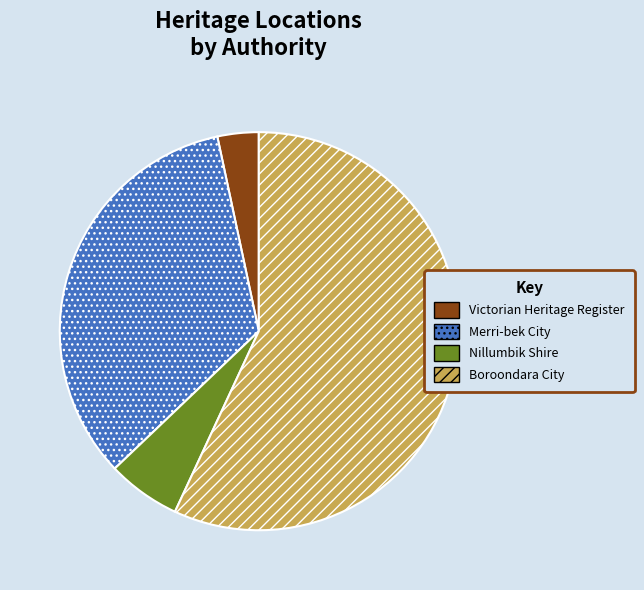

Does any single category account for the majority?

Yes